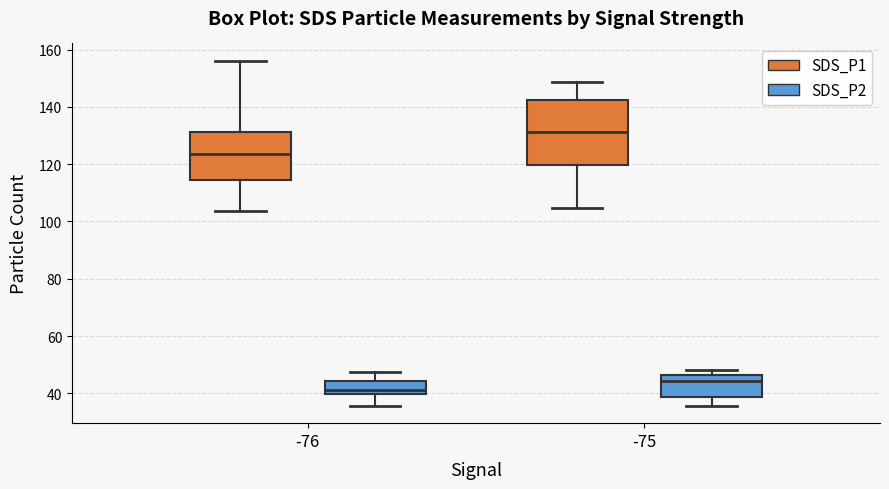

Reading left to right, transcribe this box plot: for each box, give where its median line is, the range the box spans, and where its two whiskers end, as read against the y-axis. The values are not printed on the chart, so give them approximately, as read against the axis.

-76 (SDS_P1): median 124, box 114 to 132, whiskers 104 to 156
-76 (SDS_P2): median 42, box 40 to 44, whiskers 36 to 48
-75 (SDS_P1): median 132, box 120 to 142, whiskers 104 to 148
-75 (SDS_P2): median 44, box 38 to 46, whiskers 36 to 48